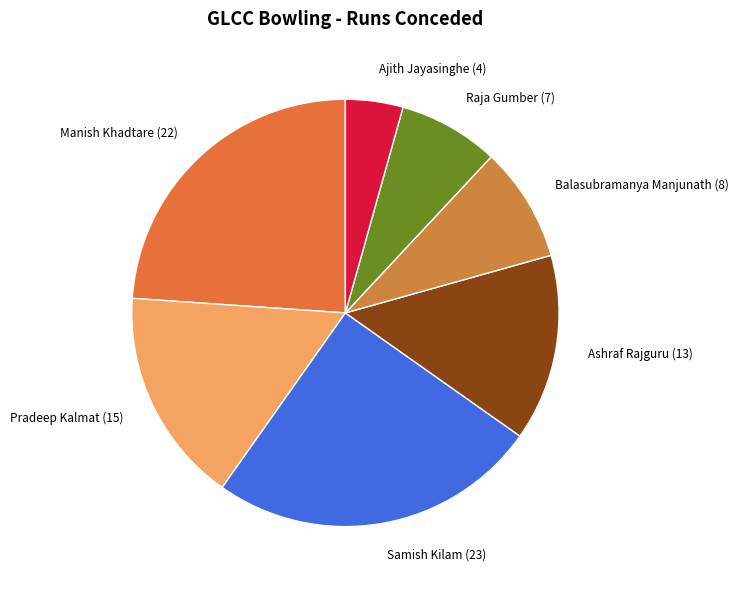

Do Raja Gumber (7) and Ashraf Rajguru (13) together represent more than half of the pie?

No